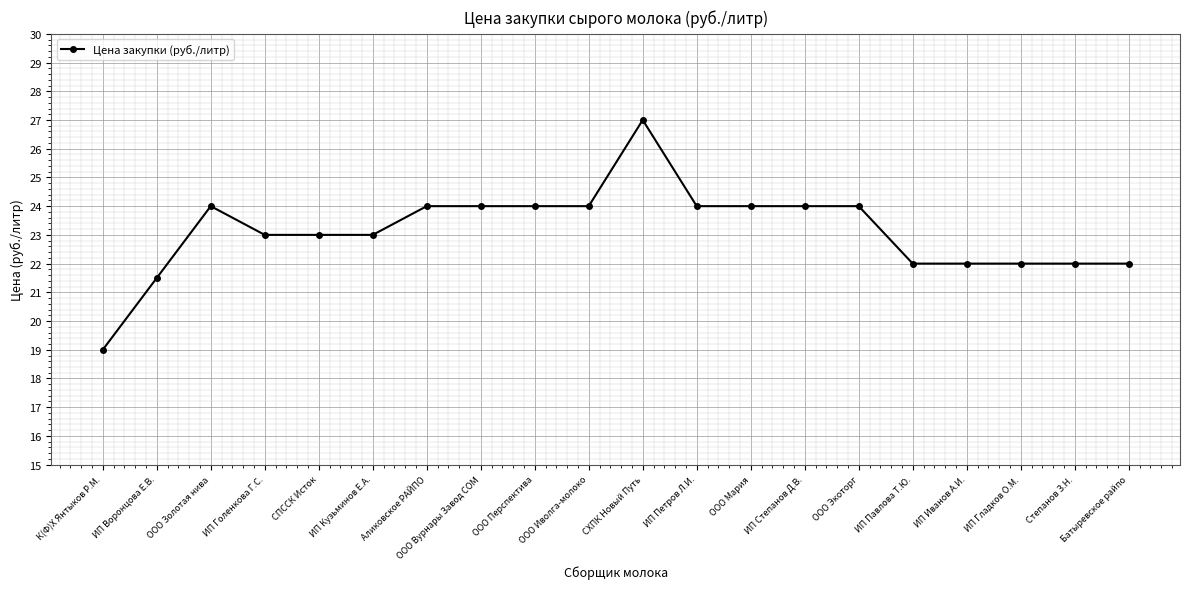

What is the average value?

23.1